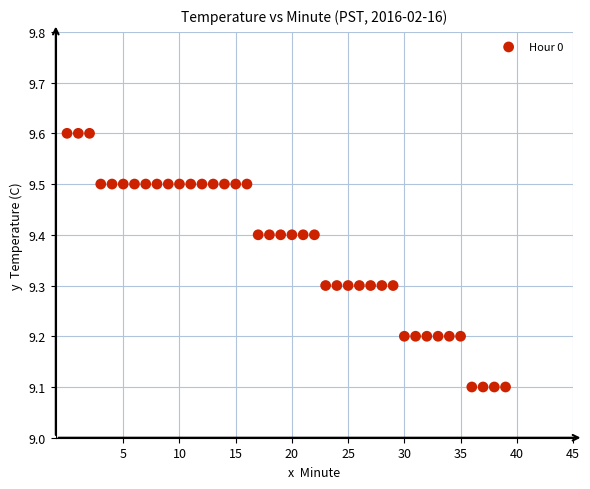

What is the range of Y values (max minus min)?

0.5